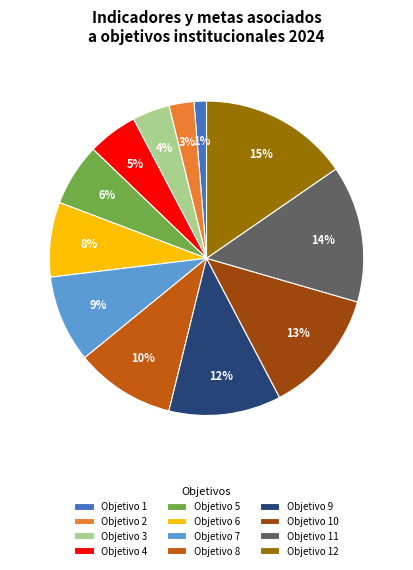

Is Objetivo 4 the majority of the pie?

No